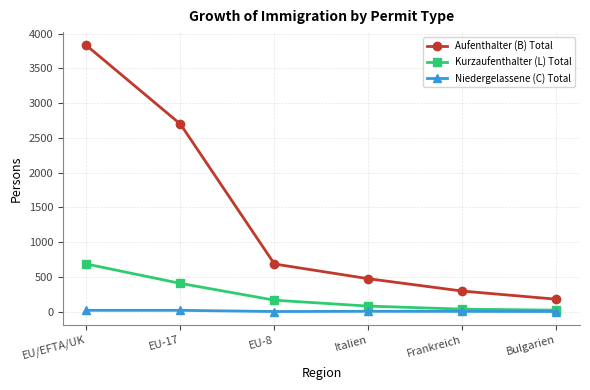

True or false: Aufenthalter (B) Total has more than 2 points higher than both neighbors.

False